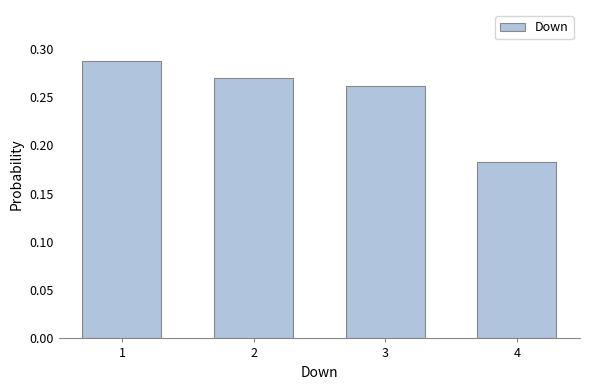

Which category has the lowest value across all series?

4